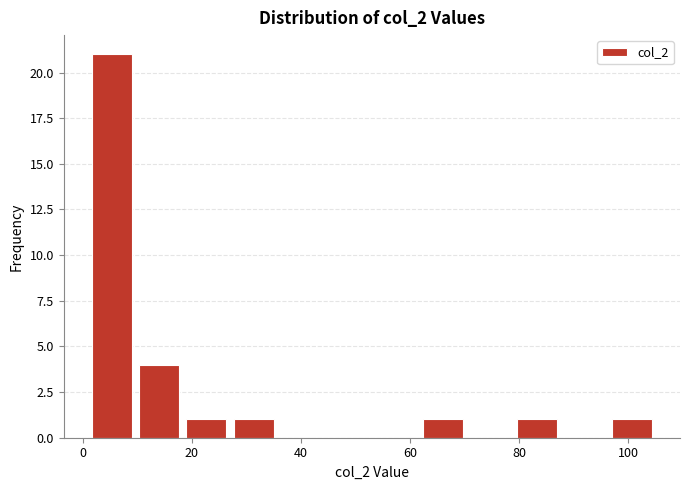

Reading left to right, transcribe this chart: for each bar, give the range it covers on the x-axis and its height. Neither the bar edges nor the heights are printed on the chart, so give them approximately, as read against the axes.

2 to 10: 21
10 to 18: 4
18 to 28: 1
28 to 36: 1
36 to 44: 0
44 to 54: 0
54 to 62: 0
62 to 70: 1
70 to 80: 0
80 to 88: 1
88 to 96: 0
96 to 106: 1